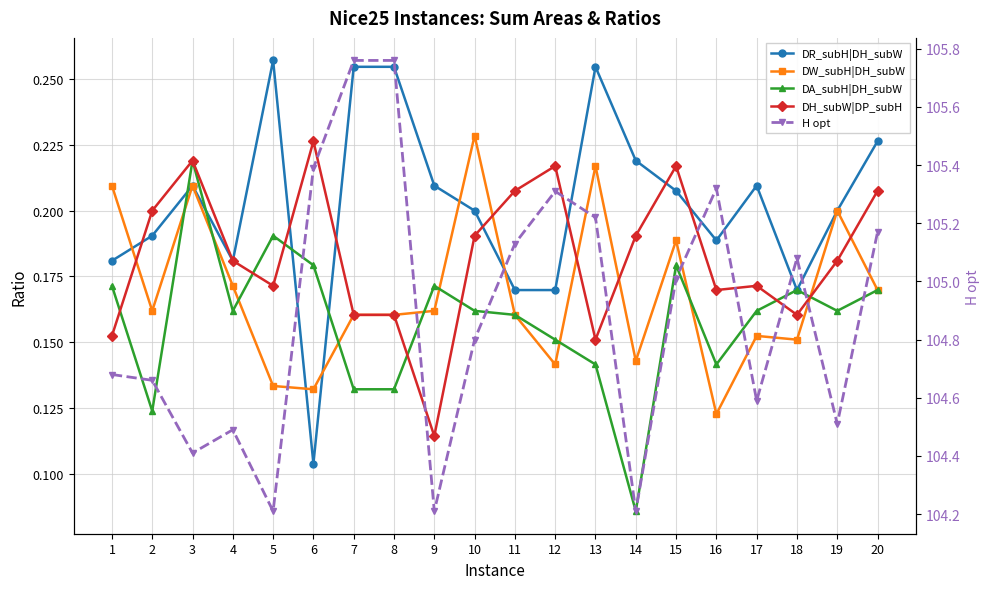

List the labels in order of DR_subH|DH_subW value, largest first.

5, 7, 8, 13, 20, 14, 3, 9, 17, 15, 10, 19, 2, 16, 1, 4, 11, 12, 18, 6